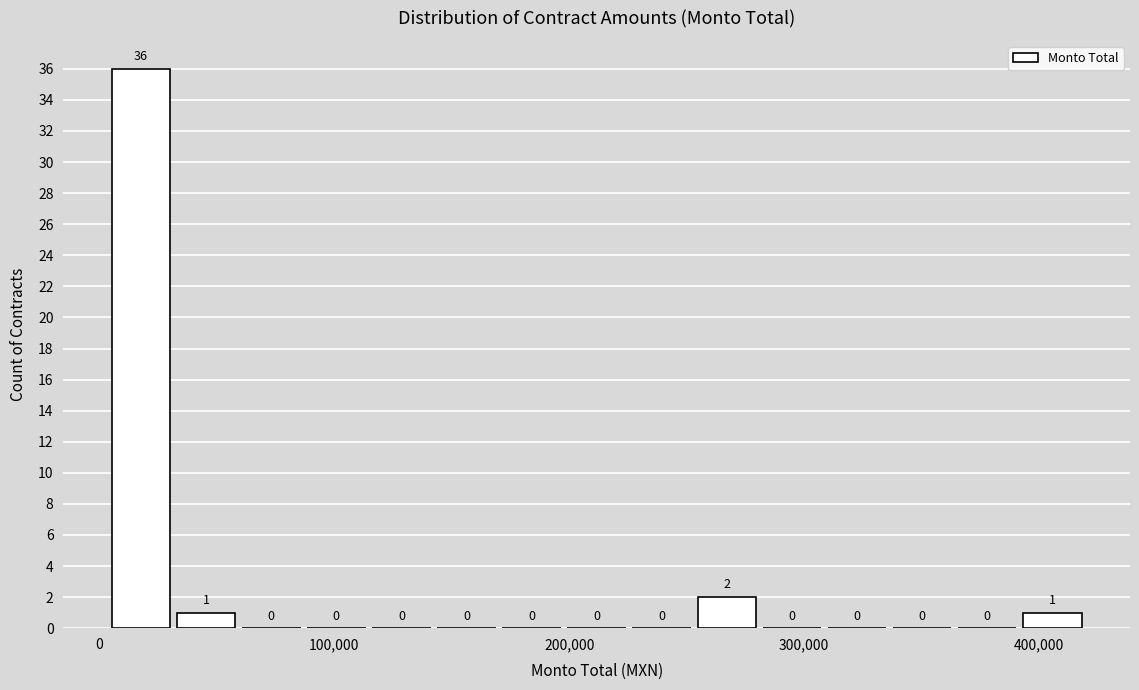

Read against the x-axis, roughly where is the centre of the tallest bar?

20000